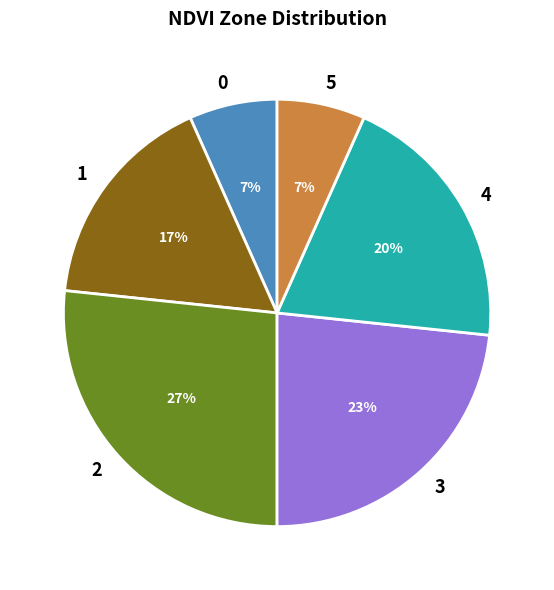

Is the sum of 3 and 0 greater than half?

No